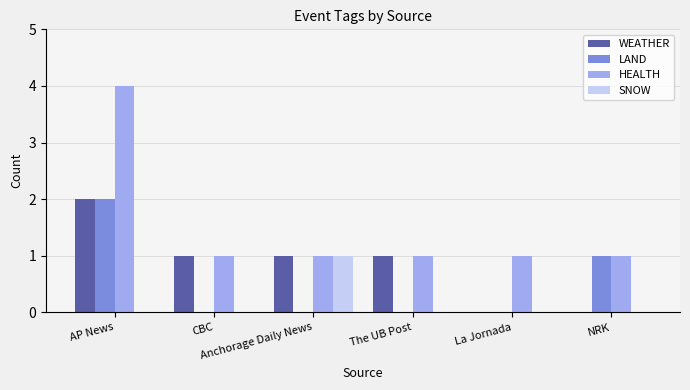

Reading left to right, extract all data points from this chart.

WEATHER: 2	1	1	1	0	0
LAND: 2	0	0	0	0	1
HEALTH: 4	1	1	1	1	1
SNOW: 0	0	1	0	0	0